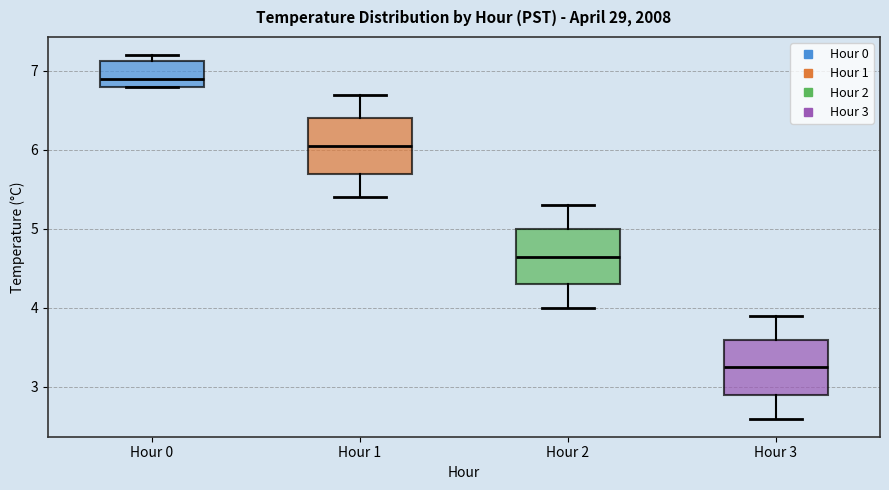

Reading left to right, read every box against the y-axis: the position of its median line, the range the box covers, and the ends of its whiskers. The values are not printed on the chart, so give them approximately, as read against the axis.

Hour 0: median 6.9, box 6.8 to 7.1, whiskers 6.8 to 7.2
Hour 1: median 6.1, box 5.7 to 6.4, whiskers 5.4 to 6.7
Hour 2: median 4.7, box 4.3 to 5.0, whiskers 4.0 to 5.3
Hour 3: median 3.3, box 2.9 to 3.6, whiskers 2.6 to 3.9